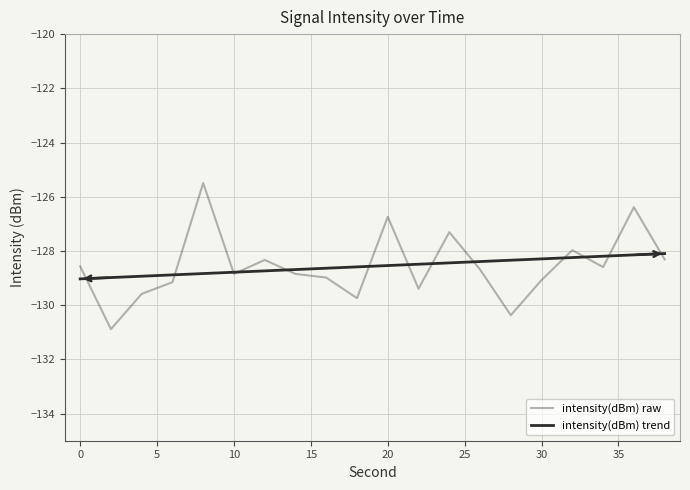

Does the chart have visible grid lines?

Yes